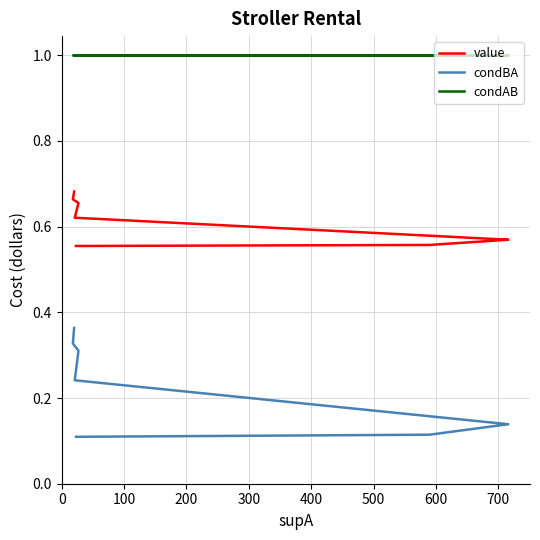

How many condBA values are between 0 and 1?

10